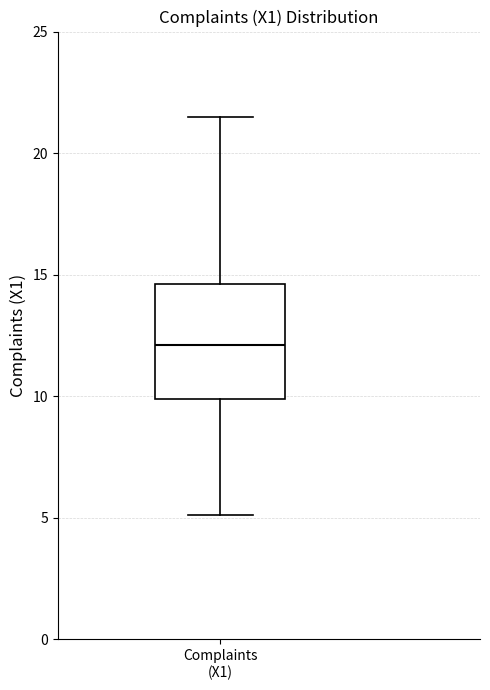

Read this box plot against the y-axis: the position of the median line, the range covered by the box, and the ends of both whiskers. The values are not printed on the chart, so give them approximately, as read against the axis.

median 12.0, box 10.0 to 14.5, whiskers 5.0 to 21.5